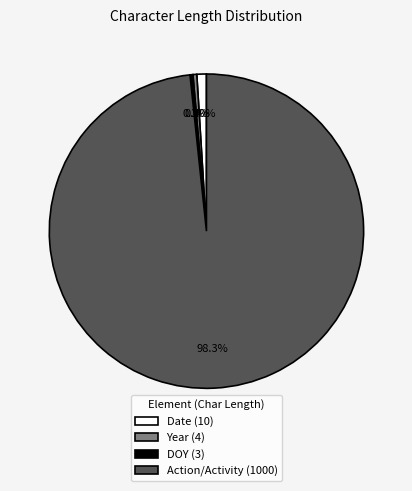

What is the ratio of the value at DOY to the value at Date?

0.3